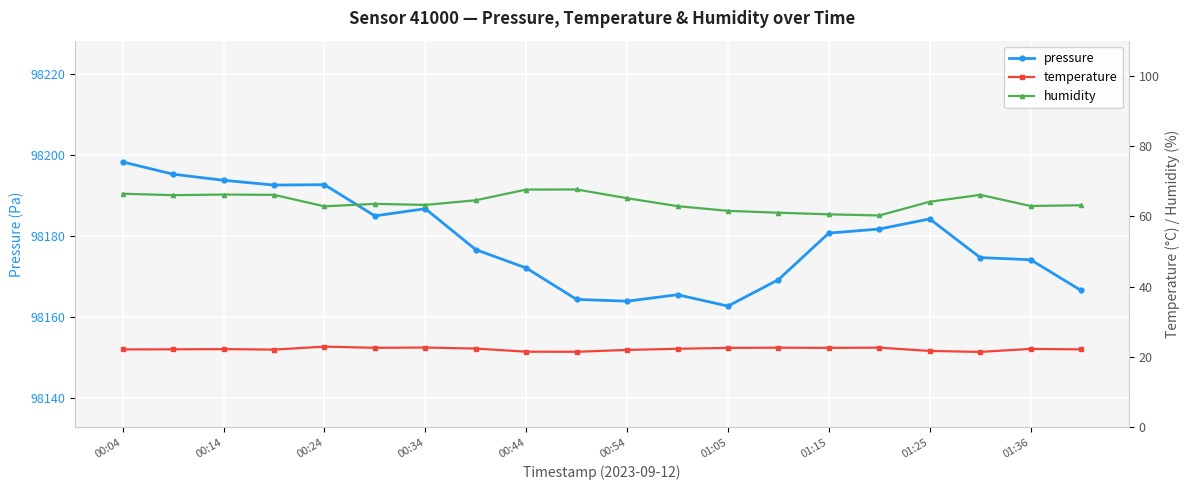

How many categories are shown in the chart?

20